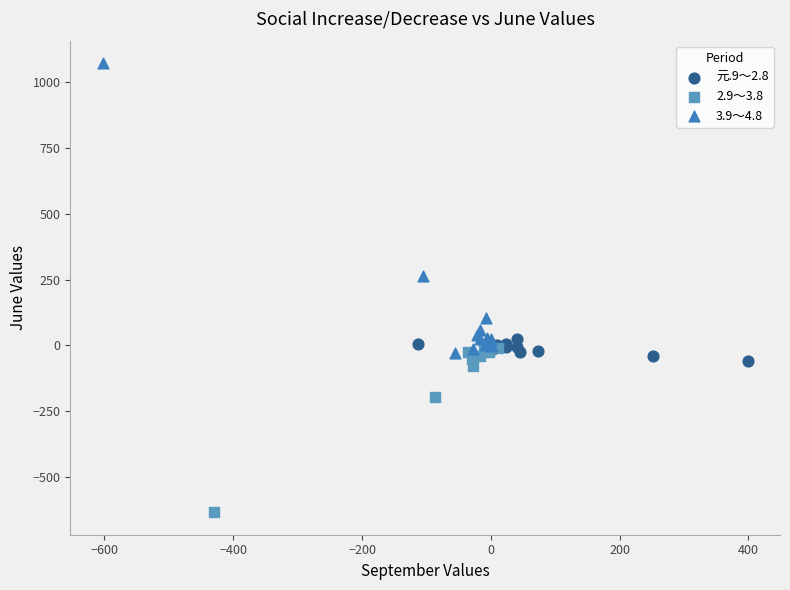

Which series reaches the maximum Y coordinate?

3.9～4.8